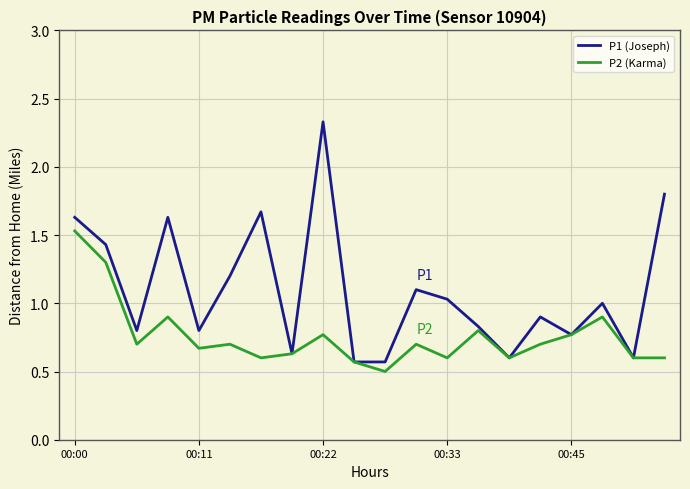

Which series has the largest range (max minus min)?

P1 (Joseph)